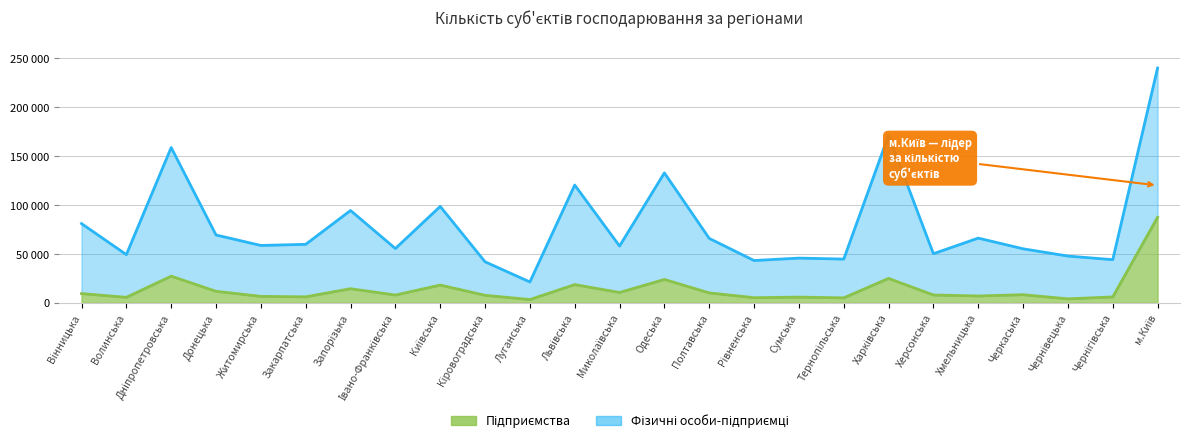

How many values exceed 8008?

12